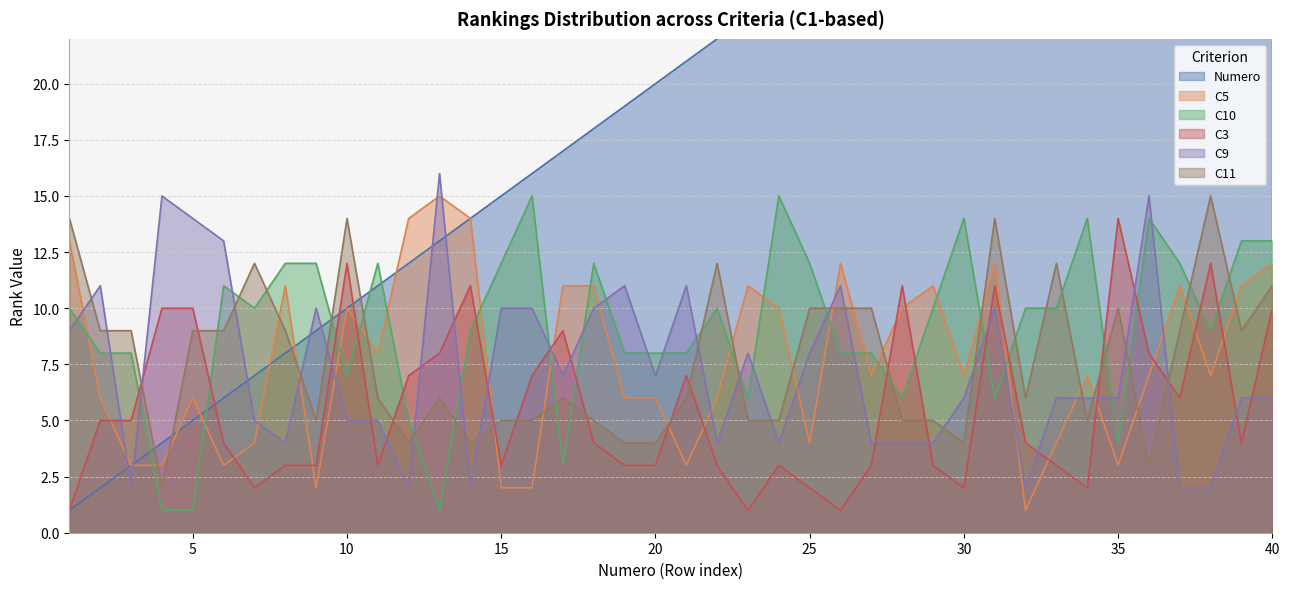

What is the difference between the Numero values at 31 and 34?

3